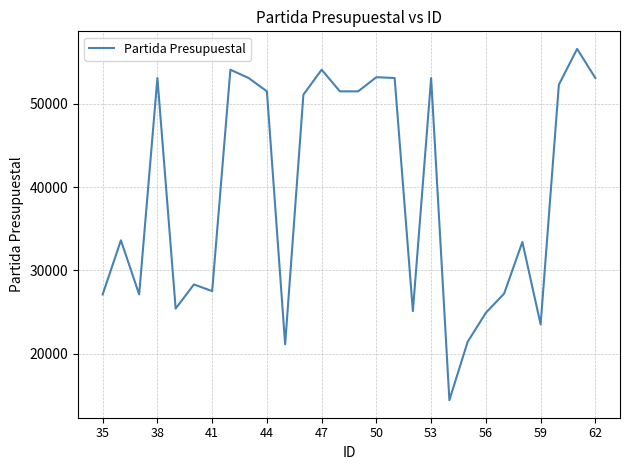

What is the greatest value displayed?

56601